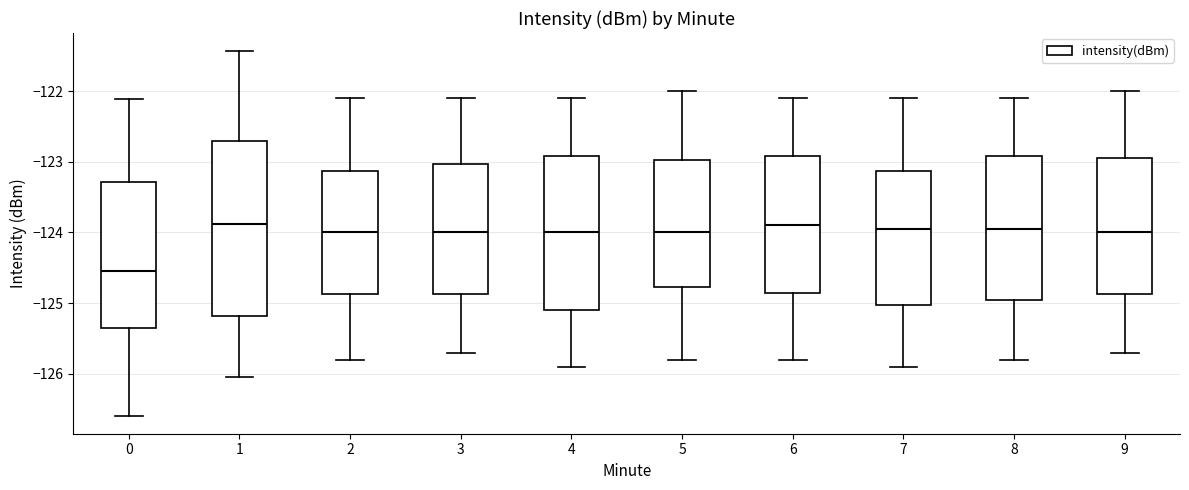

Reading left to right, transcribe this box plot: for each box, give where its median line is, the range the box spans, and where its two whiskers end, as read against the y-axis. The values are not printed on the chart, so give them approximately, as read against the axis.

0: median -124.6, box -125.3 to -123.3, whiskers -126.6 to -122.1
1: median -123.9, box -125.2 to -122.7, whiskers -126.0 to -121.4
2: median -124.0, box -124.9 to -123.1, whiskers -125.8 to -122.1
3: median -124.0, box -124.9 to -123.0, whiskers -125.7 to -122.1
4: median -124.0, box -125.1 to -122.9, whiskers -125.9 to -122.1
5: median -124.0, box -124.8 to -123.0, whiskers -125.8 to -122.0
6: median -123.9, box -124.8 to -122.9, whiskers -125.8 to -122.1
7: median -123.9, box -125.0 to -123.1, whiskers -125.9 to -122.1
8: median -123.9, box -124.9 to -122.9, whiskers -125.8 to -122.1
9: median -124.0, box -124.9 to -122.9, whiskers -125.7 to -122.0